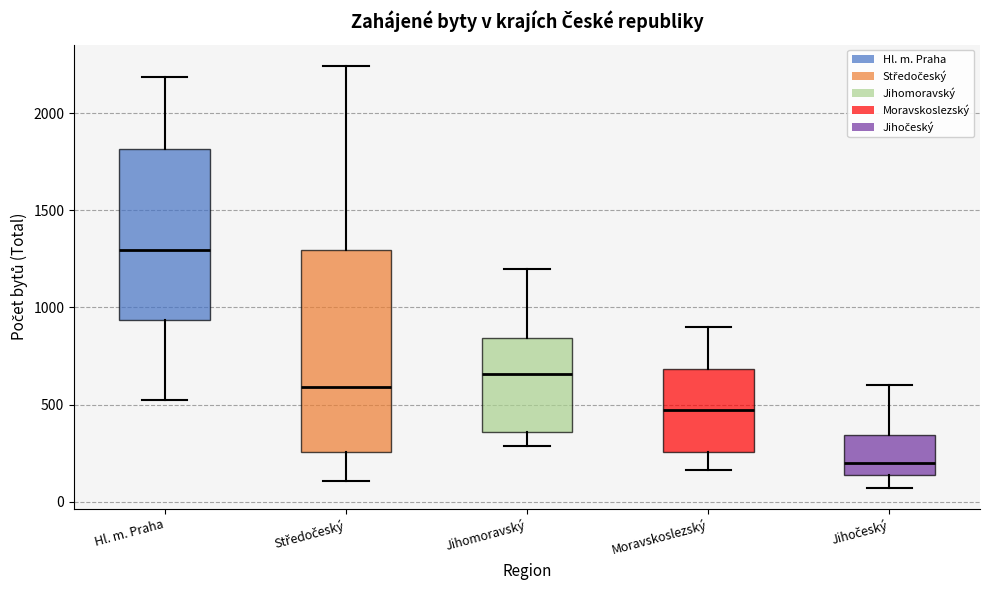

Which box has the highest median line?

Hl. m. Praha